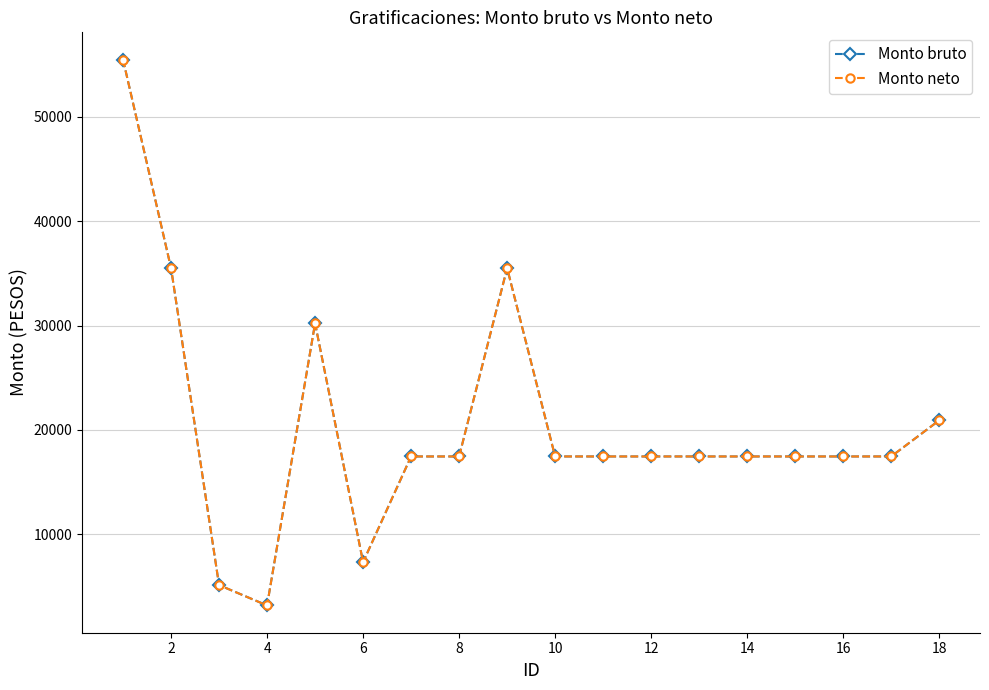

Is this an area chart (filled region under the line)?

No